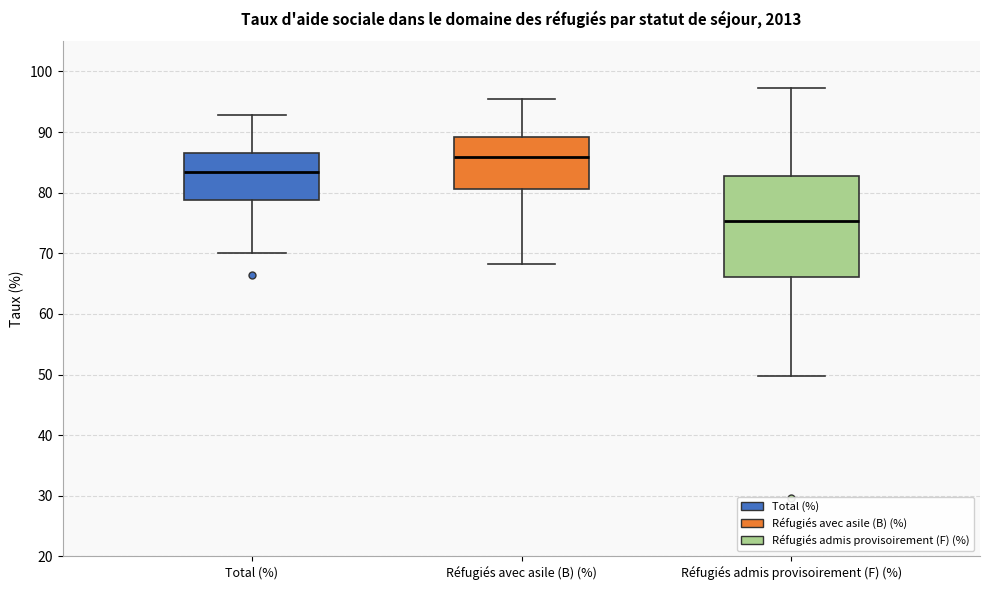

Where is the lower edge of the box for Total (%) on the y-axis? The values are not printed on the chart, so give them approximately, as read against the axis.

79